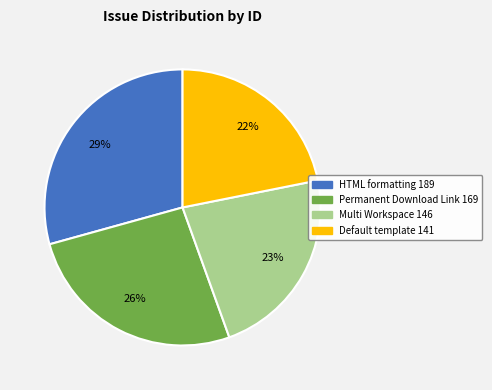

Count the number of slices in the pie.

4